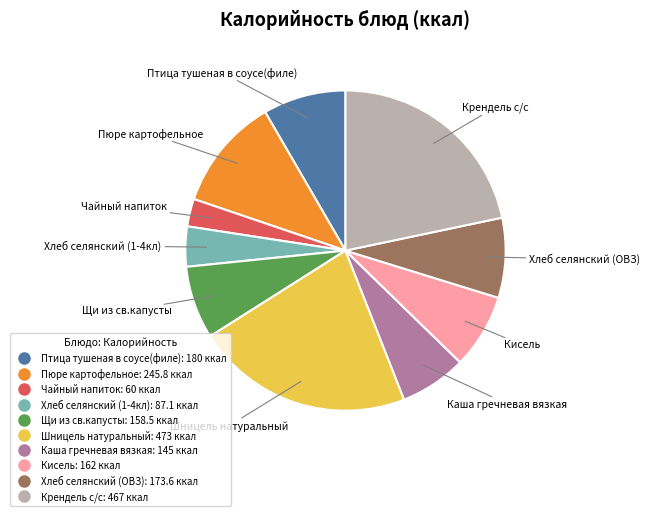

Approximately how many times larger is the value at Щи из св.капусты compared to Кисель?

1.0